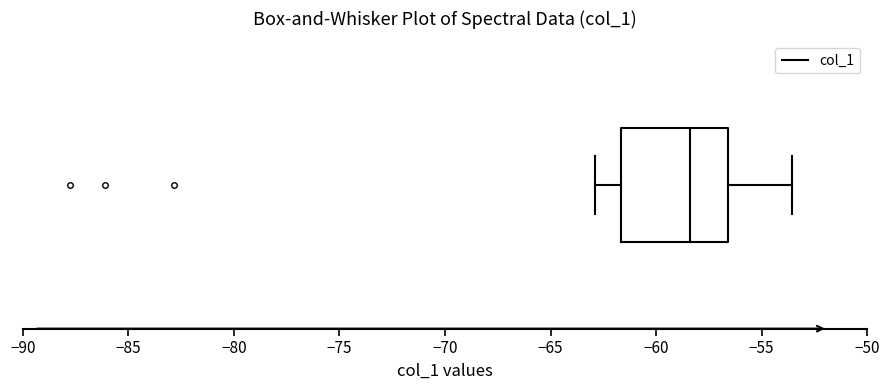

Read this box plot against the x-axis: the position of the median line, the range covered by the box, and the ends of both whiskers. The values are not printed on the chart, so give them approximately, as read against the axis.

median -58.5, box -61.5 to -56.5, whiskers -63.0 to -53.5